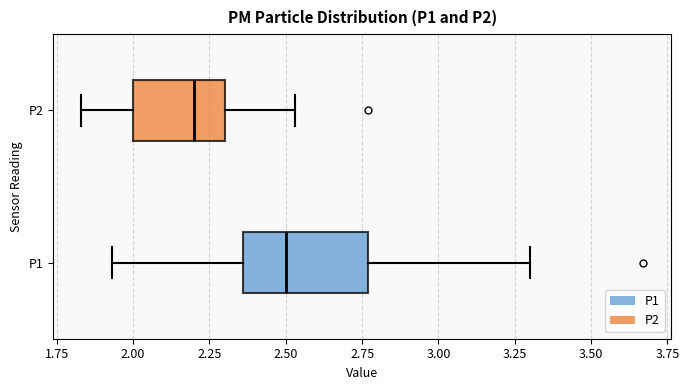

Reading bottom to top, read every box against the x-axis: the position of its median line, the range the box covers, and the ends of its whiskers. The values are not printed on the chart, so give them approximately, as read against the axis.

P1: median 2.50, box 2.35 to 2.75, whiskers 1.95 to 3.30
P2: median 2.20, box 2.00 to 2.30, whiskers 1.85 to 2.55